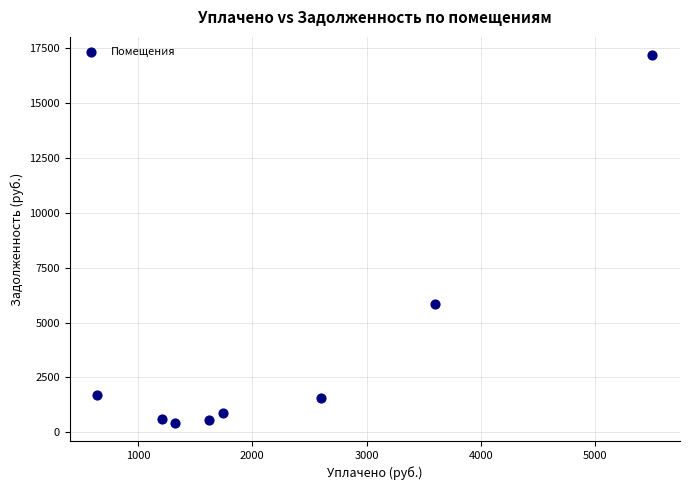

What Y value in the scatter plot is closest to 8811?

5856.0